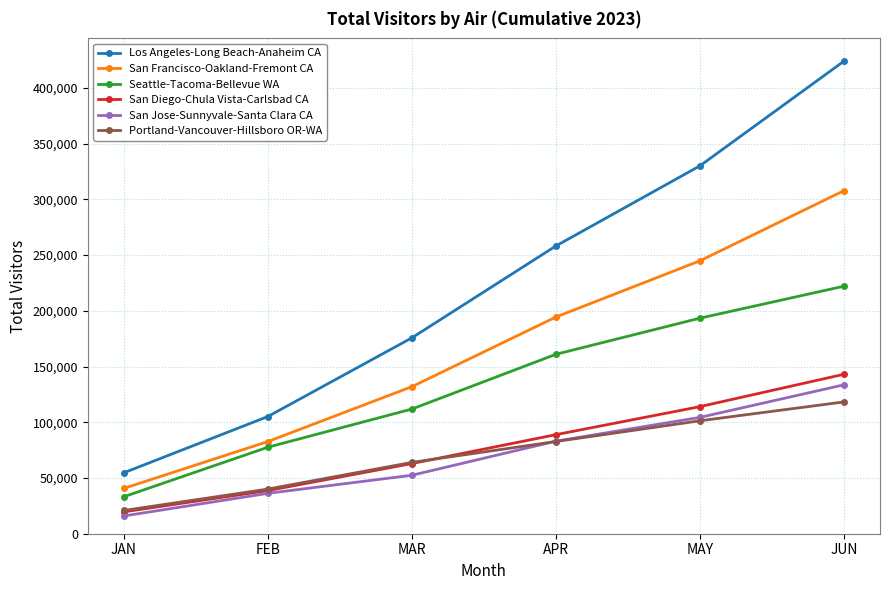

The San Francisco-Oakland-Fremont CA series shows 194385.7 at APR. True or false?

True